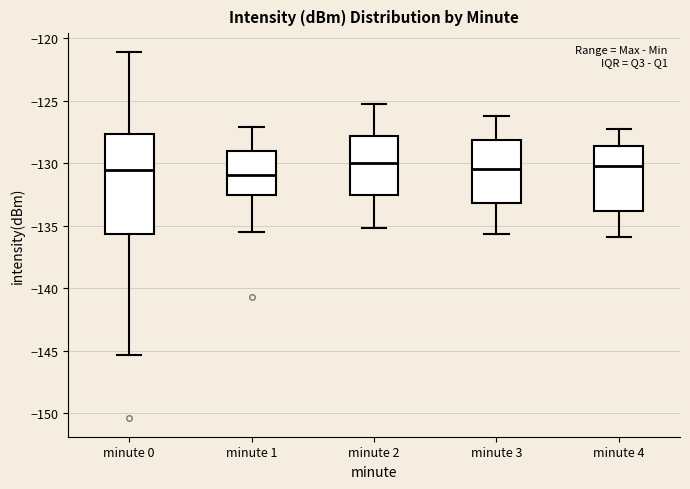

Reading left to right, transcribe this box plot: for each box, give where its median line is, the range the box spans, and where its two whiskers end, as read against the y-axis. The values are not printed on the chart, so give them approximately, as read against the axis.

minute 0: median -130.5, box -135.5 to -127.5, whiskers -145.5 to -121.0
minute 1: median -131.0, box -132.5 to -129.0, whiskers -135.5 to -127.0
minute 2: median -130.0, box -132.5 to -128.0, whiskers -135.0 to -125.5
minute 3: median -130.5, box -133.0 to -128.0, whiskers -135.5 to -126.0
minute 4: median -130.0, box -134.0 to -128.5, whiskers -136.0 to -127.5